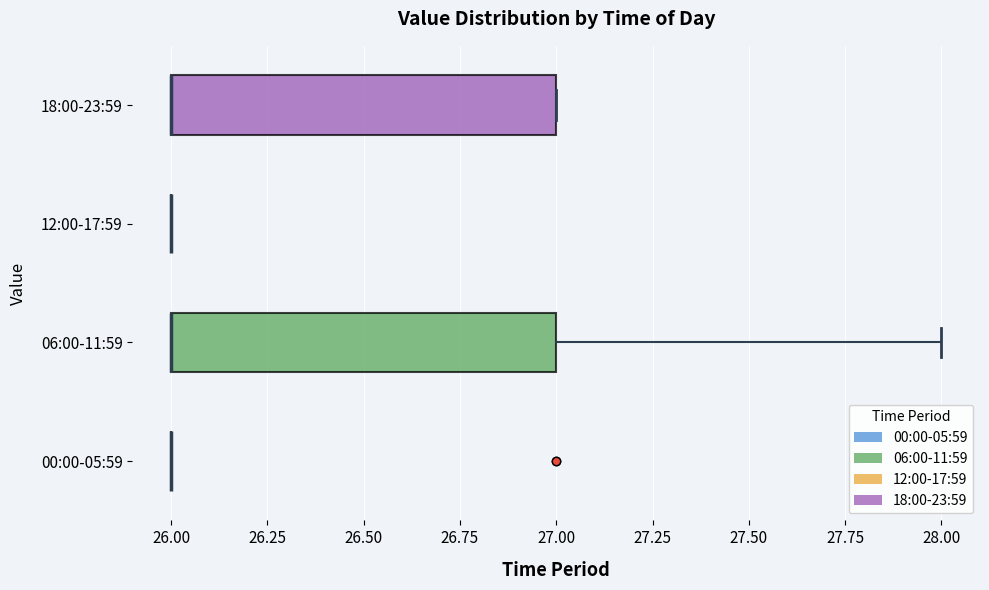

Reading bottom to top, read every box against the x-axis: the position of its median line, the range the box covers, and the ends of its whiskers. The values are not printed on the chart, so give them approximately, as read against the axis.

00:00-05:59: box collapsed to a line at 26, whiskers 26 to 26
06:00-11:59: median 26 (drawn on the box's left edge), box 26 to 27, whiskers 26 to 28
12:00-17:59: box collapsed to a line at 26, whiskers 26 to 26
18:00-23:59: median 26 (drawn on the box's left edge), box 26 to 27, whiskers 26 to 27